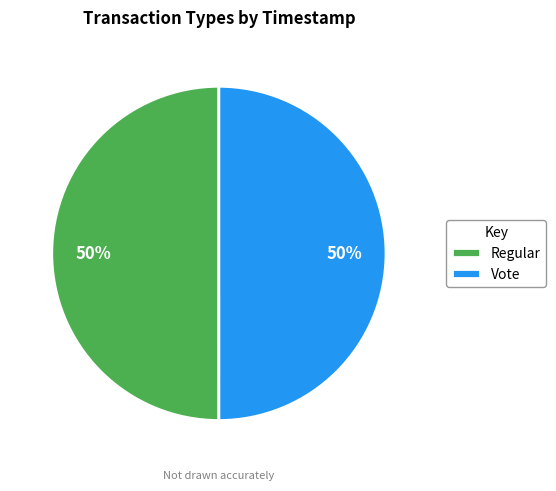

What percentage is the Vote slice, to the nearest percent?

50%